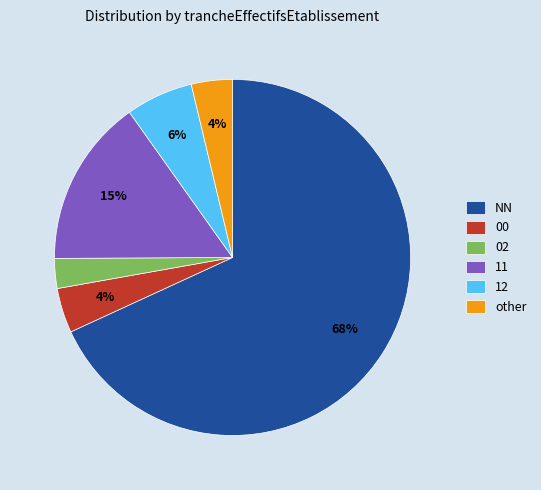

Do 12 and 11 together represent more than half of the pie?

No